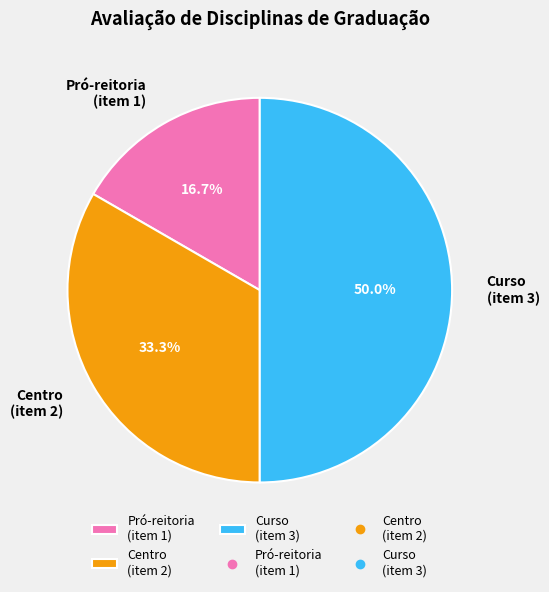

Between Curso (item 3) and Centro (item 2), which is larger?

Curso (item 3)